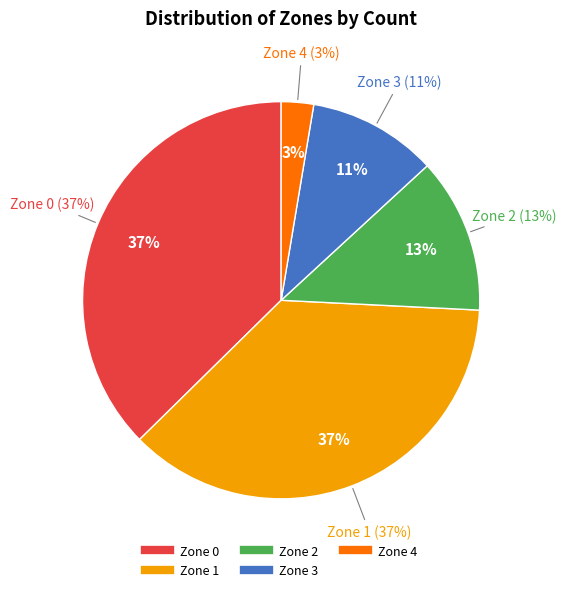

Which has a higher value, Zone 3 or Zone 2?

Zone 2